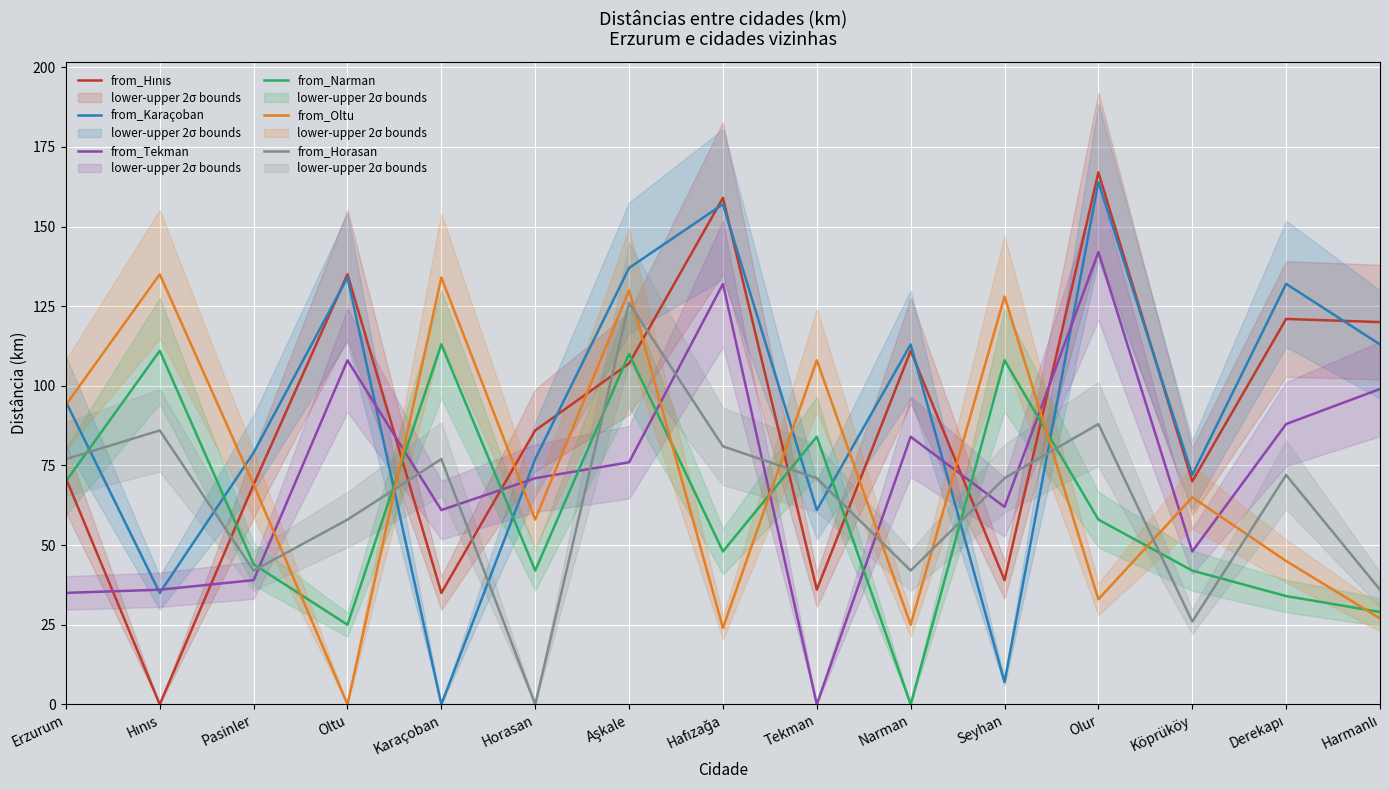

What is the difference between the second highest and minimum values in the from_Hınıs series?

159